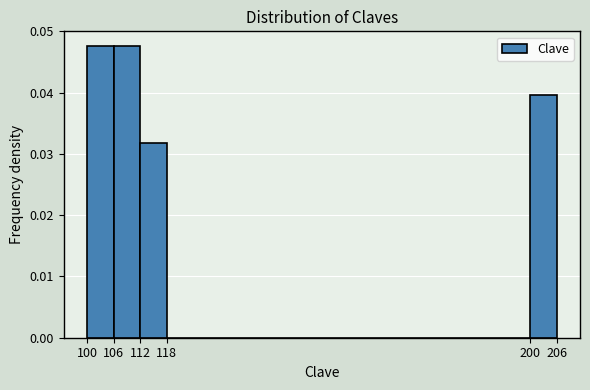

Reading left to right, transcribe this chart: for each bar, give the range it covers on the x-axis and its height. The values are not printed on the chart, so give them approximately, as read against the axis.

100 to 106: 0.048
106 to 112: 0.048
112 to 118: 0.032
118 to 200: 0
200 to 206: 0.040